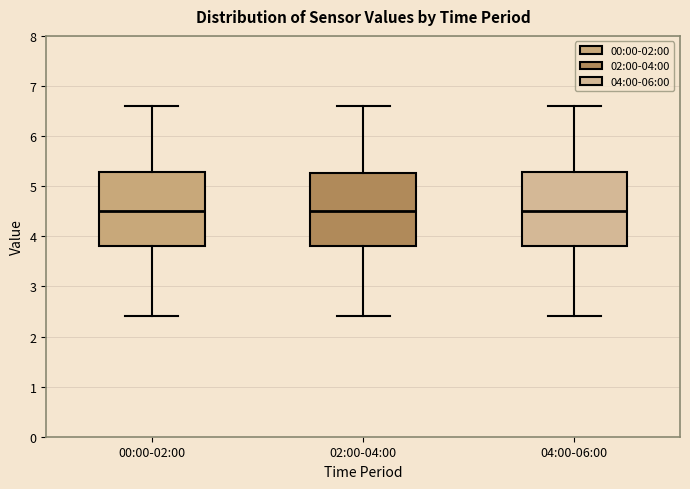

Where does the lower whisker of the box for 00:00-02:00 end on the y-axis? The values are not printed on the chart, so give them approximately, as read against the axis.

2.4